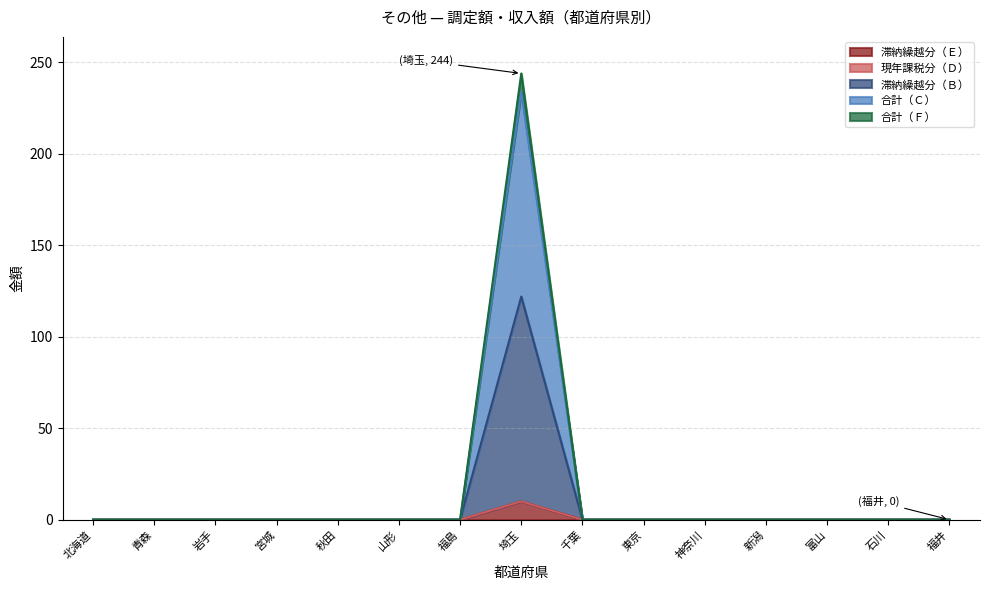

List the labels in order of 合計（Ｆ） value, largest first.

埼玉, 北海道, 青森, 岩手, 宮城, 秋田, 山形, 福島, 千葉, 東京, 神奈川, 新潟, 富山, 石川, 福井